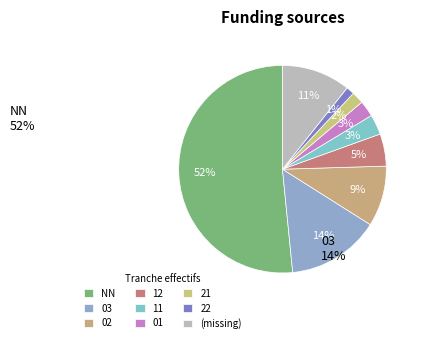

True or false: 01 accounts for 3% of the total.

True